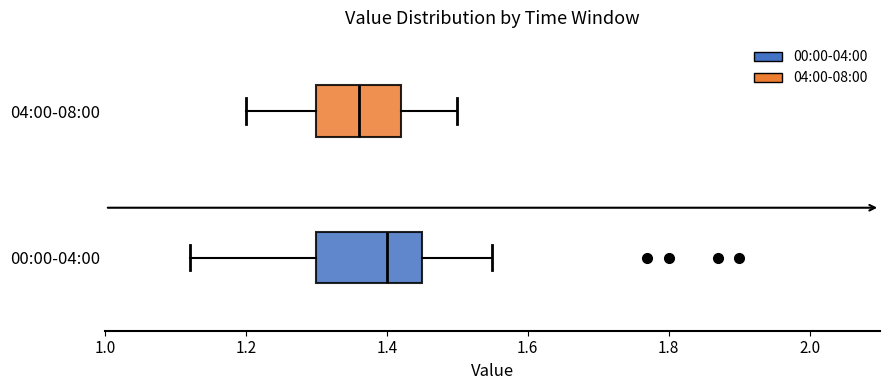

Which box is the widest, from its left edge to its right edge?

00:00-04:00